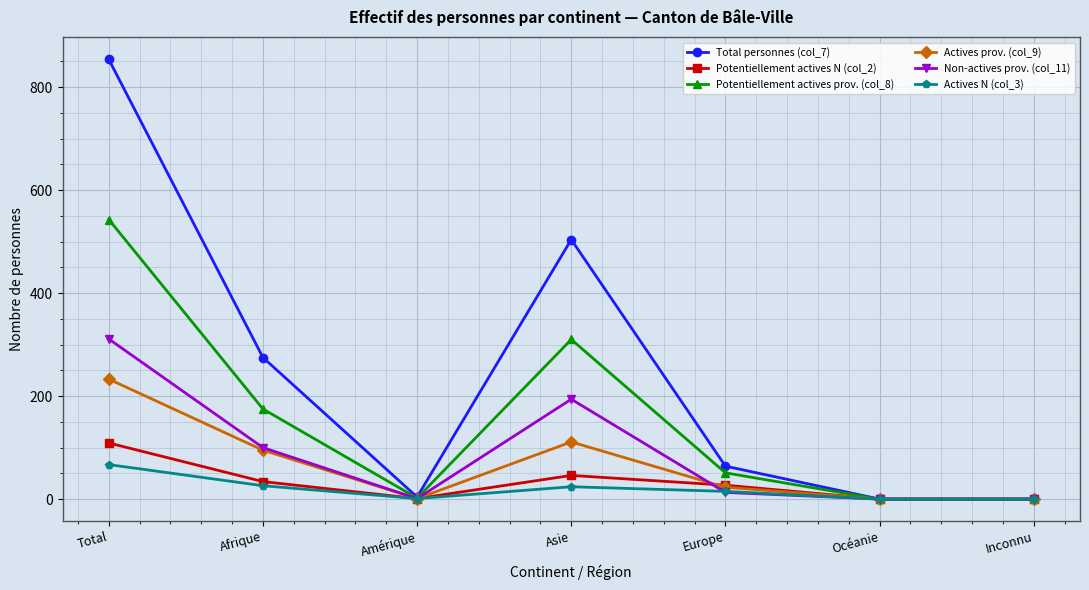

What is the total value across all series at Afrique?

705